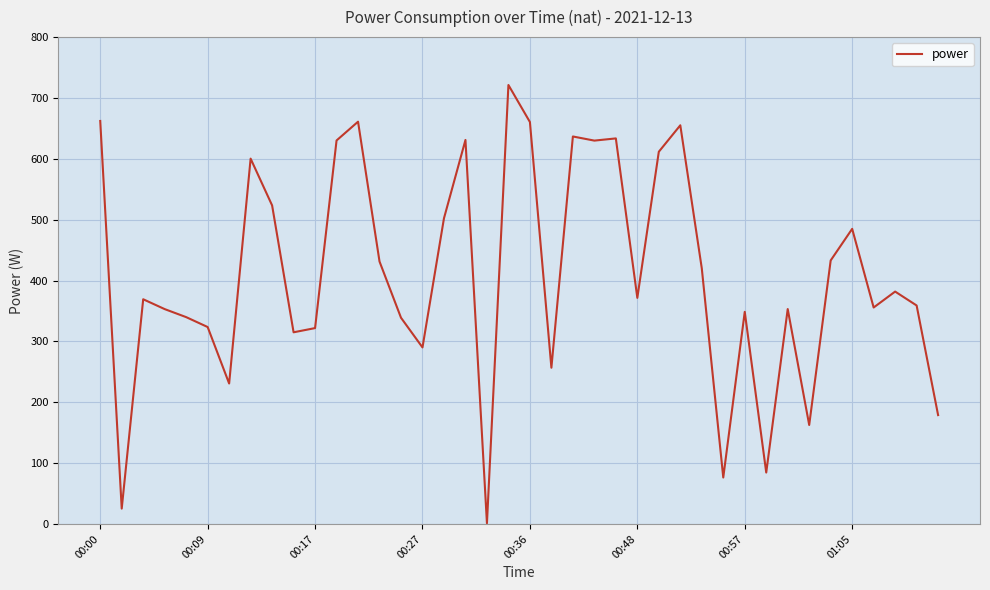

What is the difference between the maximum and minimum values?

720.1